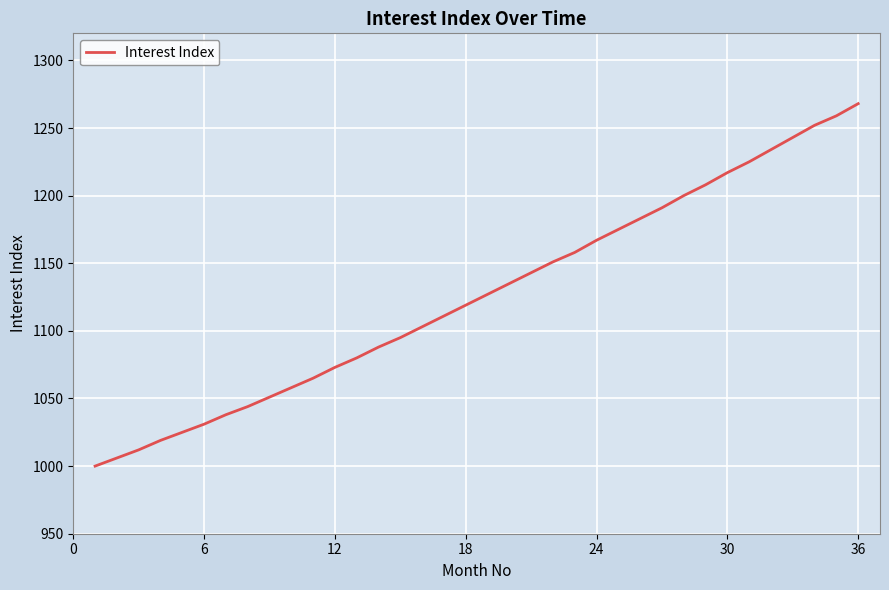

Does the chart have visible grid lines?

Yes